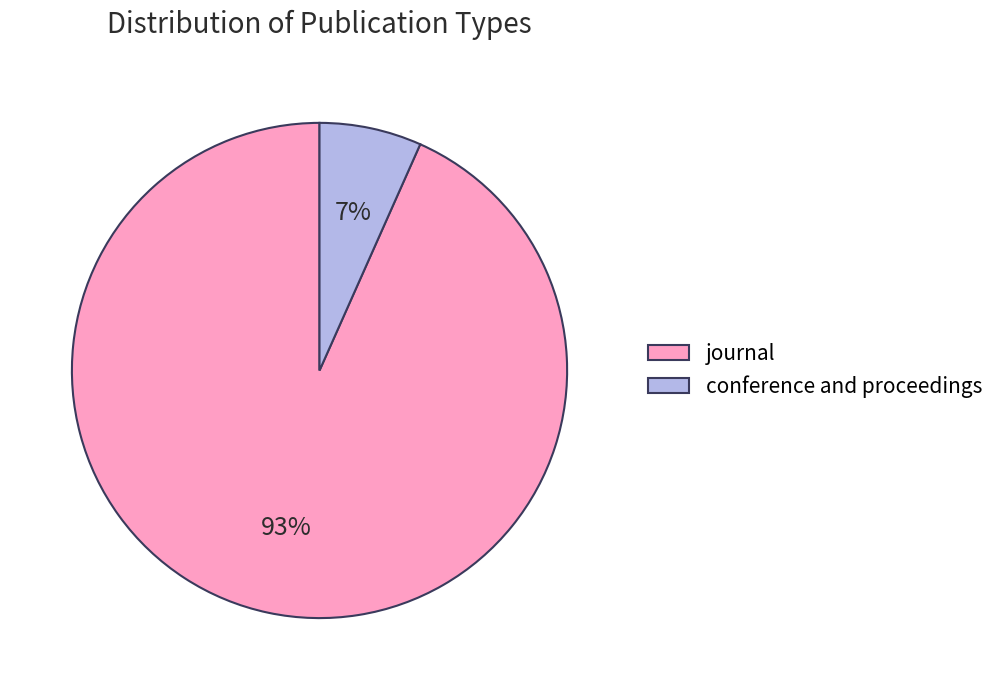

What is the majority slice?

journal